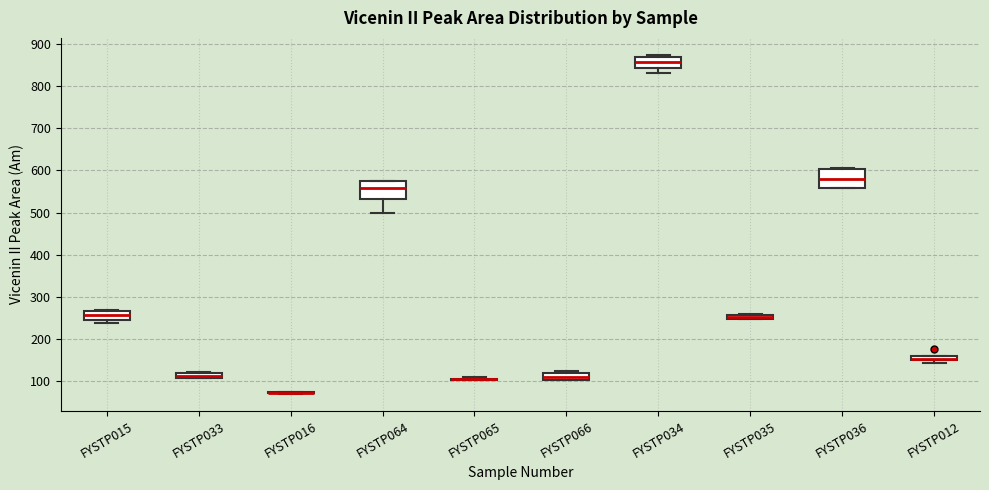

Where is the lower edge of the box for FYSTP036 on the y-axis? The values are not printed on the chart, so give them approximately, as read against the axis.

560